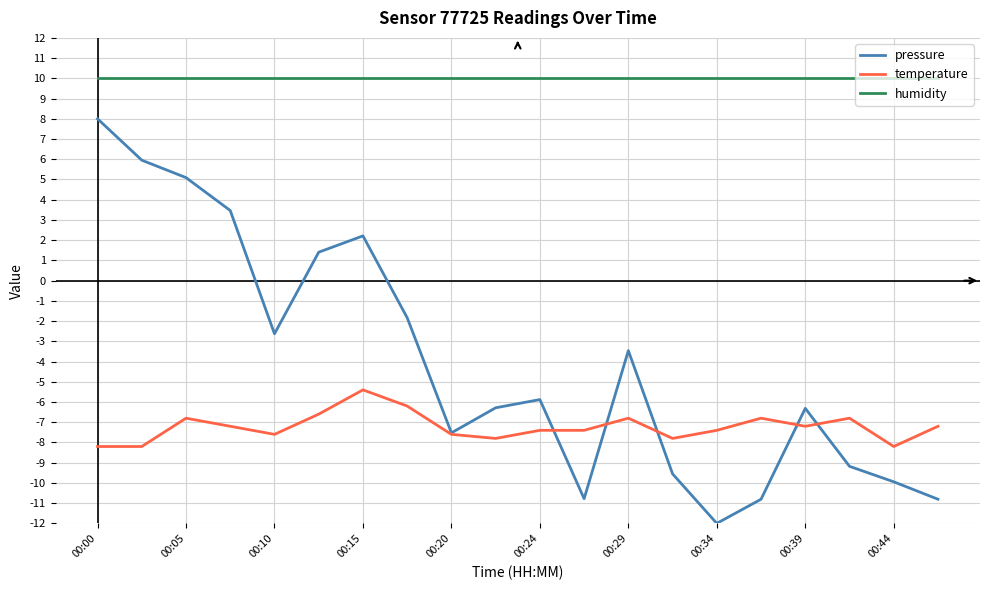

What is the maximum value for temperature?

-5.4